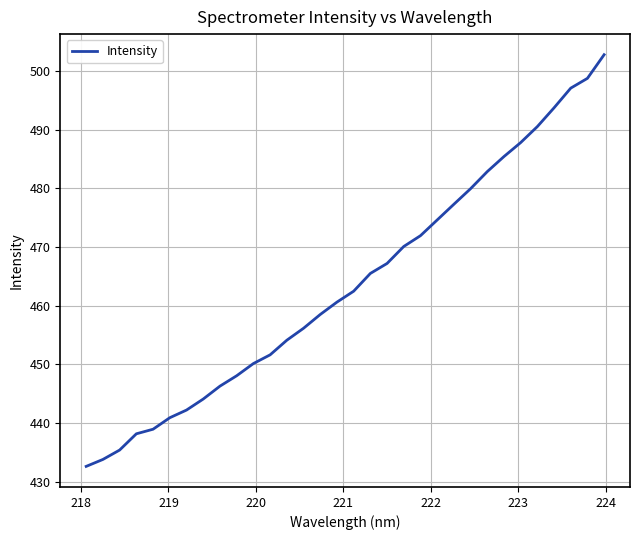

How many categories are shown in the chart?

32